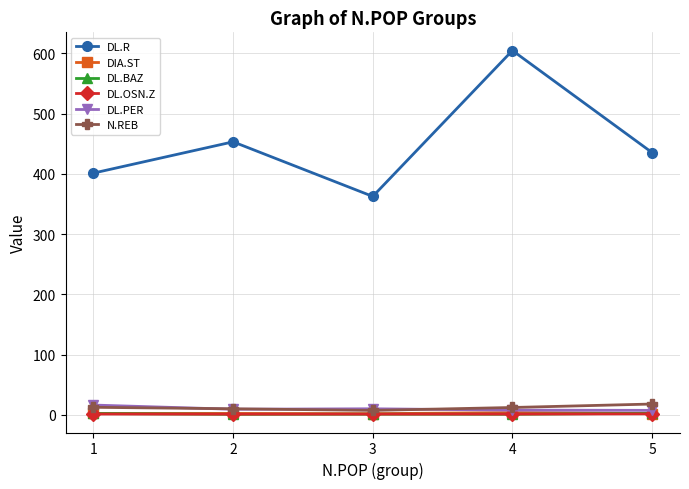

What is the sum of the N.REB values at 2 and 1?

22.7